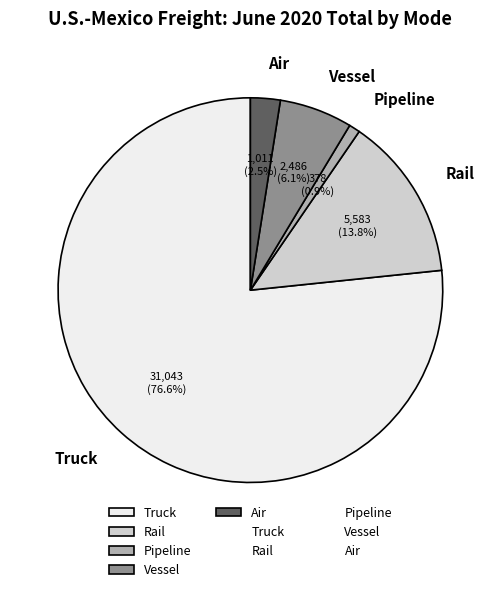

Does Air represent more than half of the total?

No